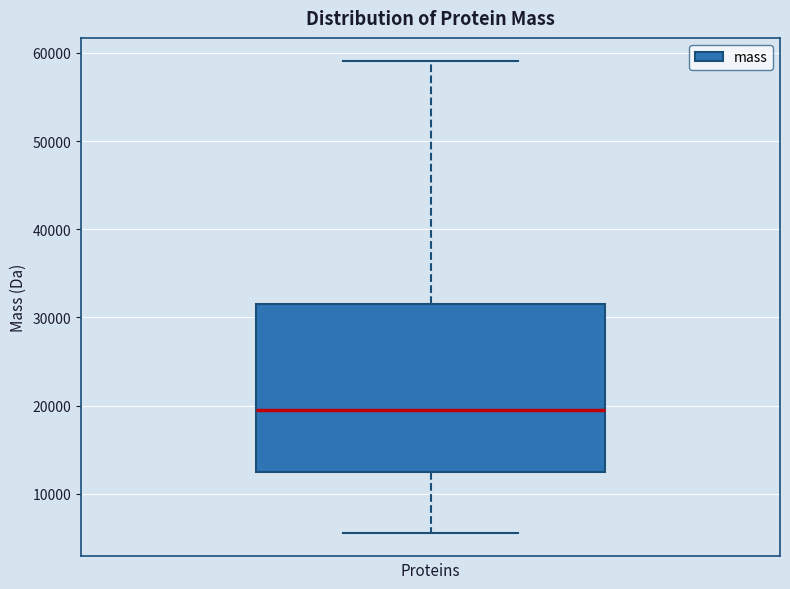

Transcribe this box plot: give where the median line is, the range the box spans, and where the two whiskers end, as read against the y-axis. The values are not printed on the chart, so give them approximately, as read against the axis.

median 19000, box 12000 to 32000, whiskers 6000 to 59000